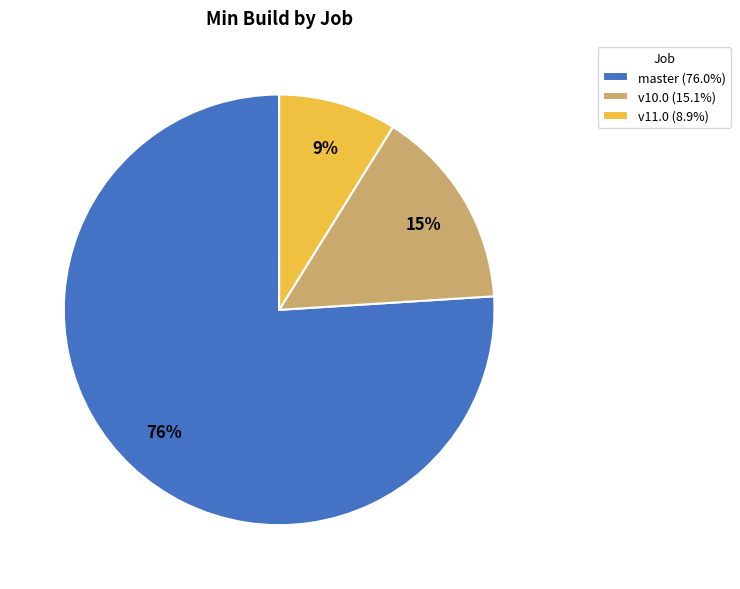

To the nearest percent, what is the difference between the largest and smallest slice percentages?

67%